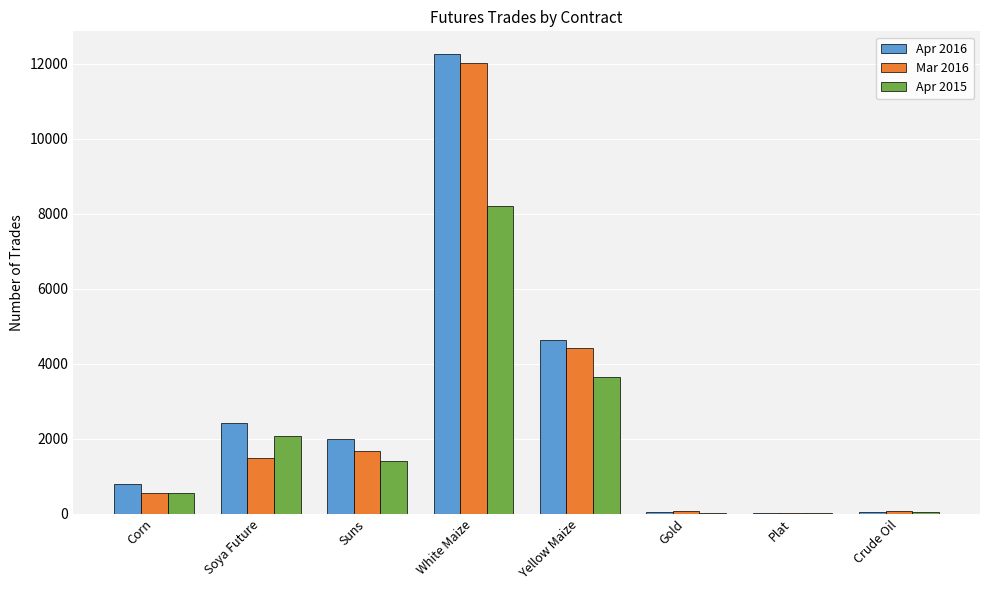

The value of Mar 2016 at Yellow Maize is 4417. True or false?

True